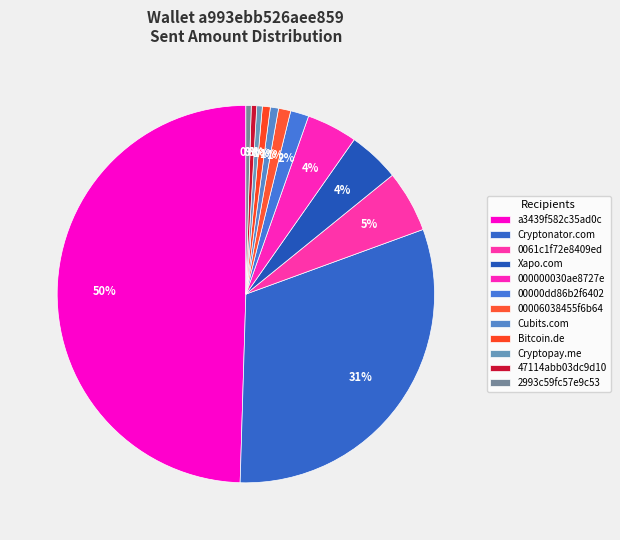

Which has a higher value, 2993c59fc57e9c53 or a3439f582c35ad0c?

a3439f582c35ad0c